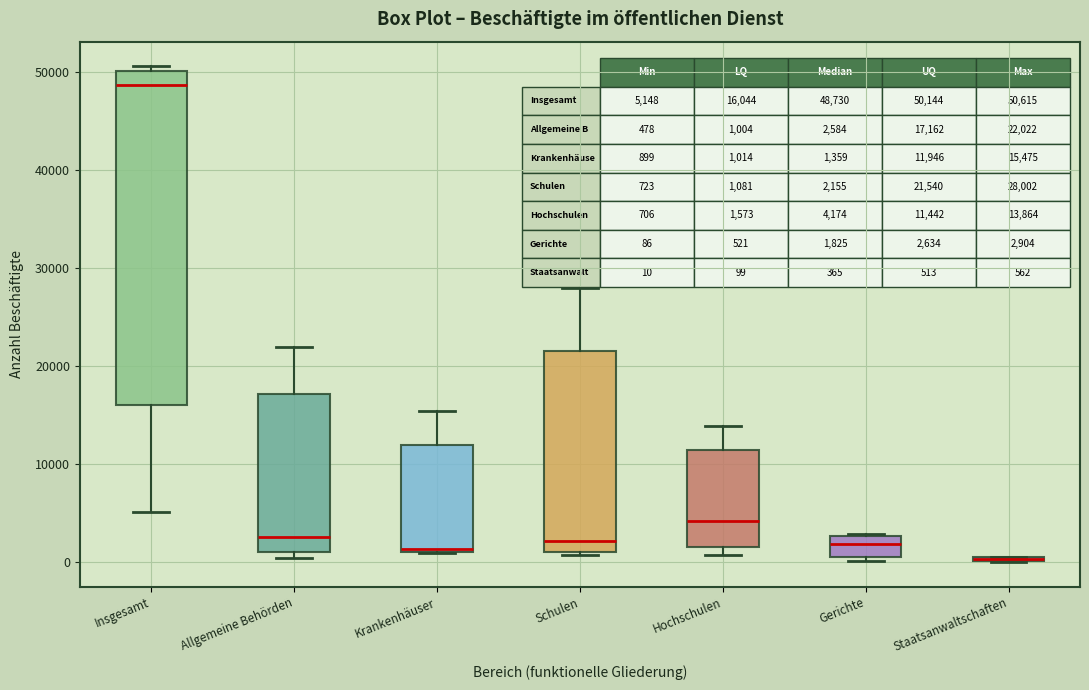

Comparing the boxes themselves (not the whiskers), which one is the tallest?

Insgesamt